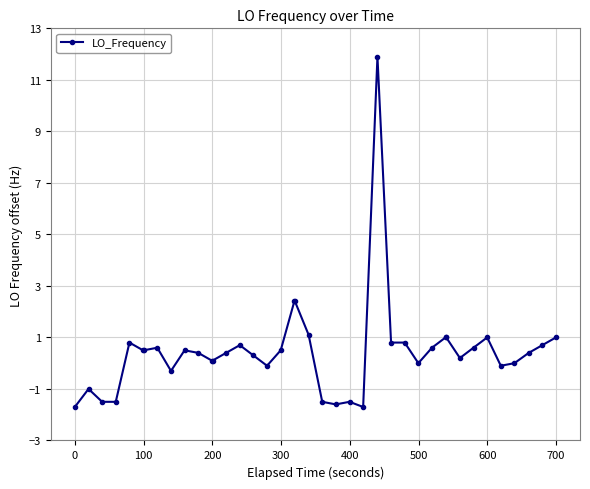

What is the maximum value shown in the chart?

11.9